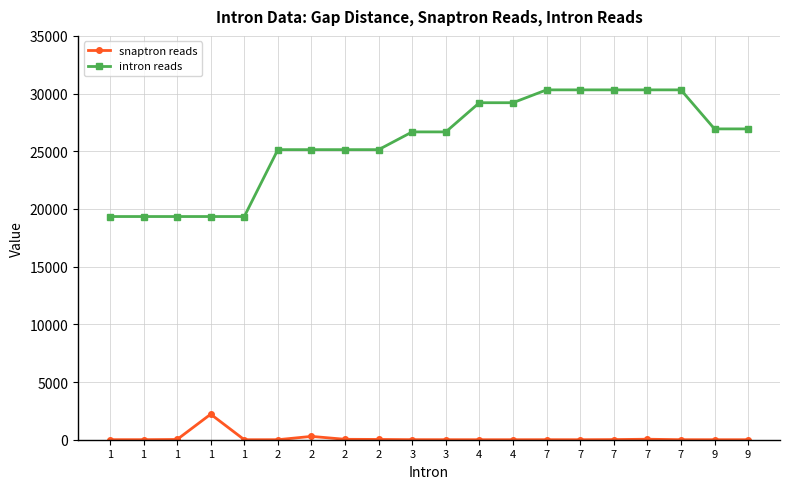

What are all the series names shown in the legend?

snaptron reads, intron reads